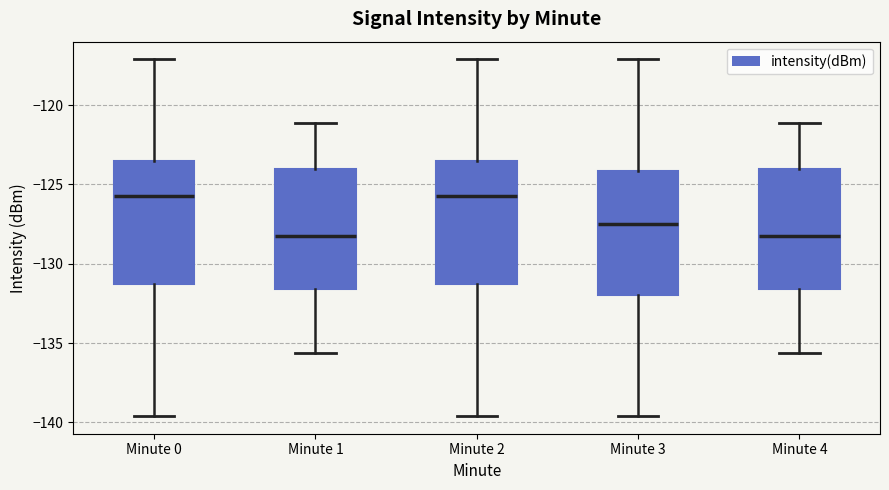

Reading left to right, read every box against the y-axis: the position of its median line, the range the box covers, and the ends of its whiskers. The values are not printed on the chart, so give them approximately, as read against the axis.

Minute 0: median -126.0, box -131.5 to -123.5, whiskers -139.5 to -117.0
Minute 1: median -128.5, box -131.5 to -124.0, whiskers -135.5 to -121.0
Minute 2: median -126.0, box -131.5 to -123.5, whiskers -139.5 to -117.0
Minute 3: median -127.5, box -132.0 to -124.0, whiskers -139.5 to -117.0
Minute 4: median -128.5, box -131.5 to -124.0, whiskers -135.5 to -121.0